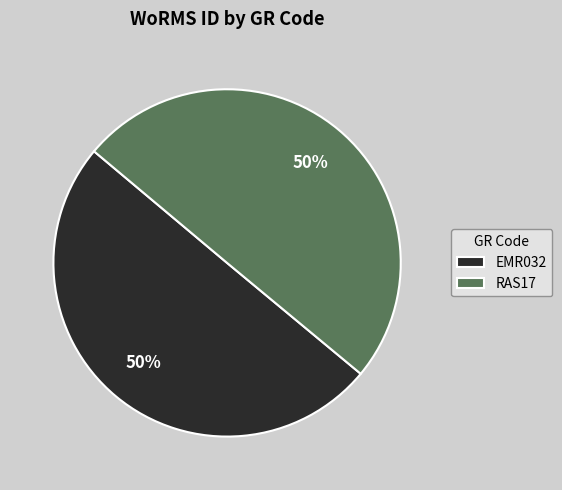

What is the ratio of the value at EMR032 to the value at RAS17?

1.0